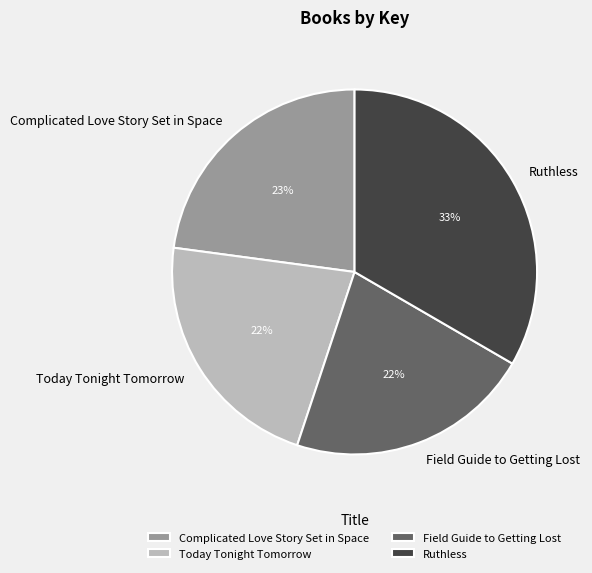

Is there a majority slice in this chart?

No